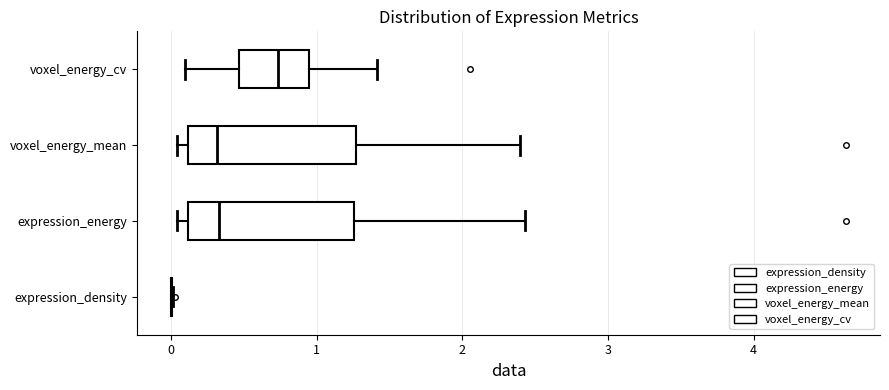

Reading bottom to top, transcribe this box plot: for each box, give where its median line is, the range the box spans, and where its two whiskers end, as read against the x-axis. The values are not printed on the chart, so give them approximately, as read against the axis.

expression_density: box collapsed to a line at 0.0, whiskers 0.0 to 0.0
expression_energy: median 0.3, box 0.1 to 1.3, whiskers 0.0 to 2.4
voxel_energy_mean: median 0.3, box 0.1 to 1.3, whiskers 0.0 to 2.4
voxel_energy_cv: median 0.7, box 0.5 to 0.9, whiskers 0.1 to 1.4